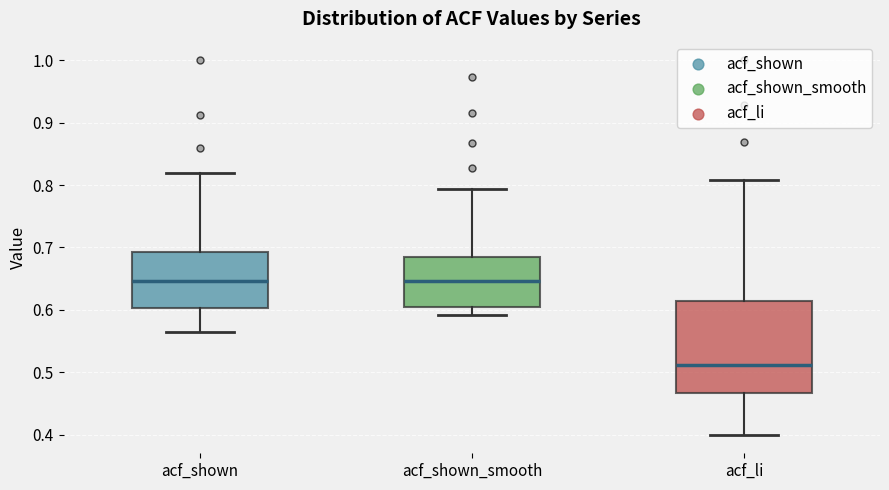

Which box is the tallest, from its lower edge to its upper edge?

acf_li